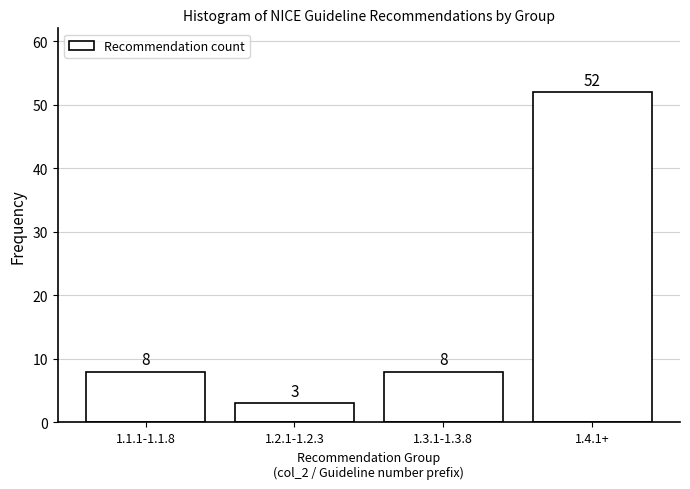

Reading right to left, list all the values displayed in this chart.

52	8	3	8